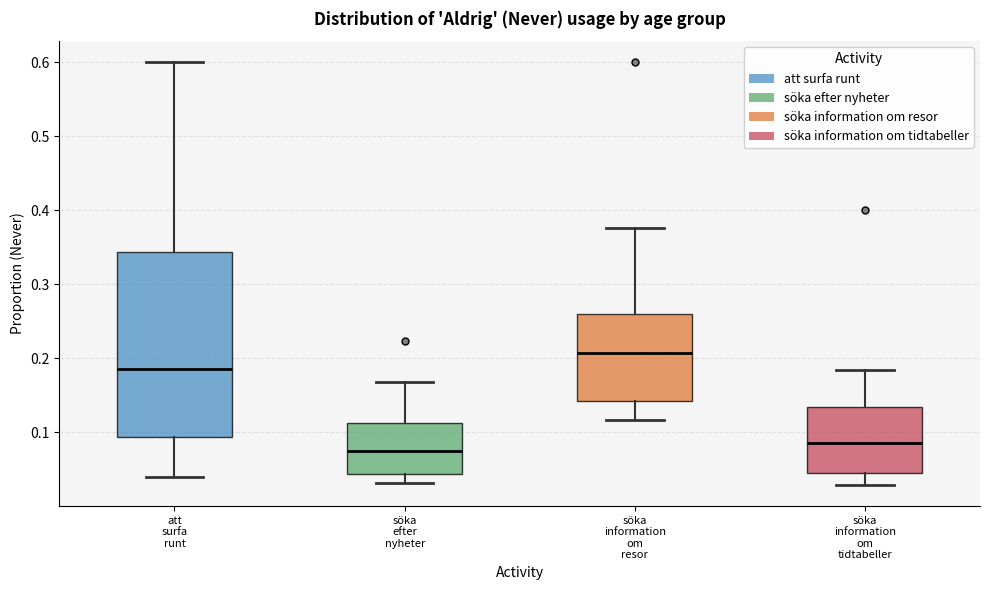

Reading left to right, read every box against the y-axis: the position of its median line, the range the box covers, and the ends of its whiskers. The values are not printed on the chart, so give them approximately, as read against the axis.

att surfa runt: median 0.19, box 0.09 to 0.34, whiskers 0.04 to 0.60
söka efter nyheter: median 0.08, box 0.04 to 0.11, whiskers 0.03 to 0.17
söka information om resor: median 0.21, box 0.14 to 0.26, whiskers 0.12 to 0.38
söka information om tidtabeller: median 0.09, box 0.05 to 0.13, whiskers 0.03 to 0.18